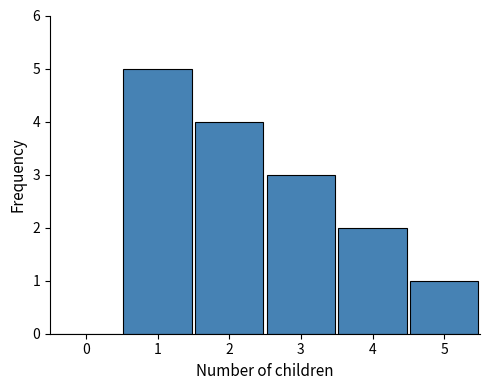

Reading left to right, extract all data points from this chart.

0=0	1=5	2=4	3=3	4=2	5=1